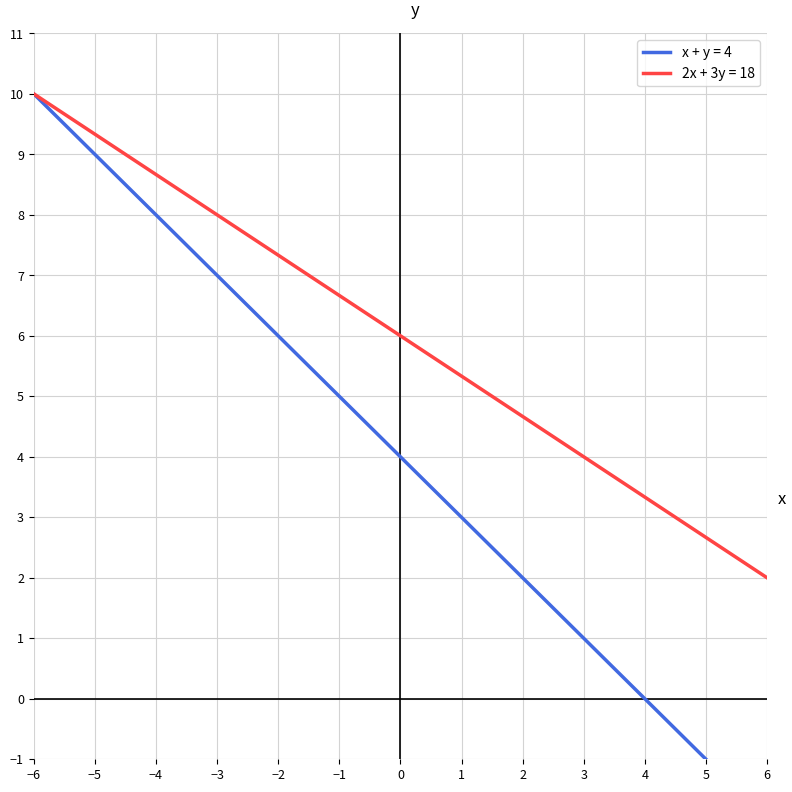

Is the value of x + y = 4 at 2 greater than the value of 2x + 3y = 18 at 4?

Yes